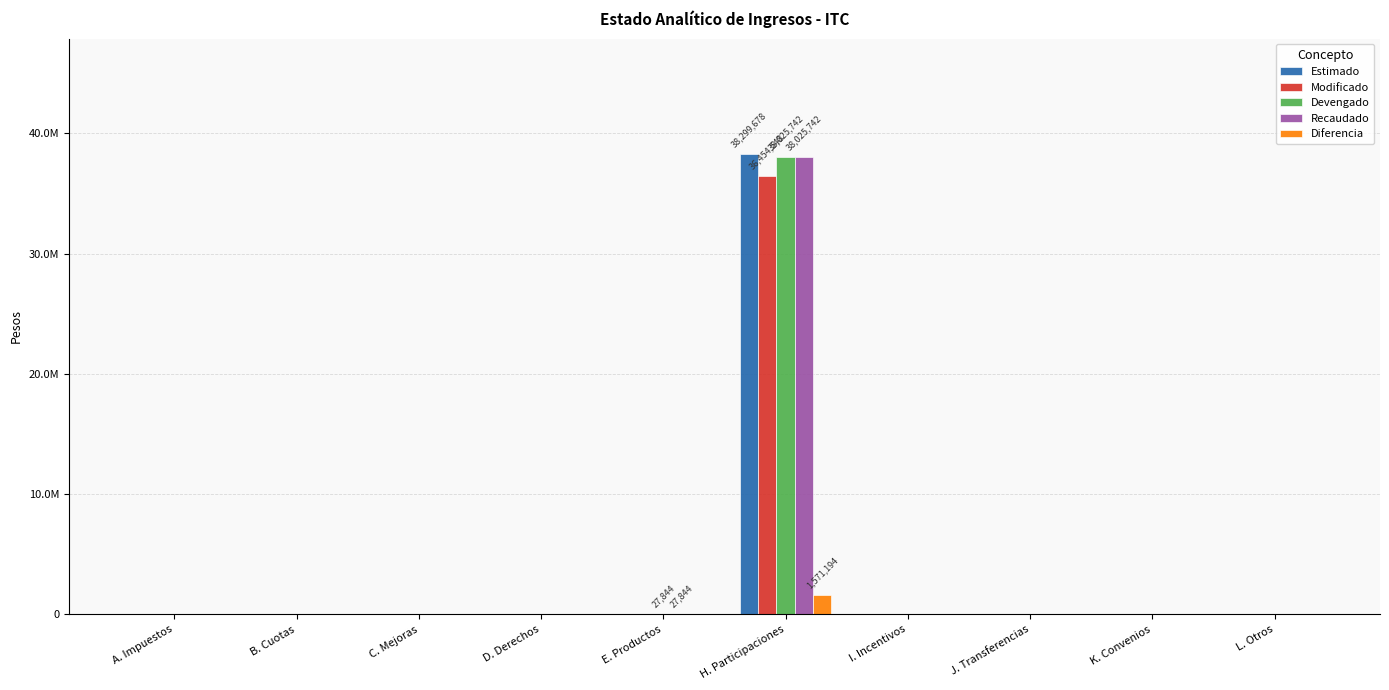

Is the value of Diferencia at D. Derechos greater than the value of Devengado at K. Convenios?

No